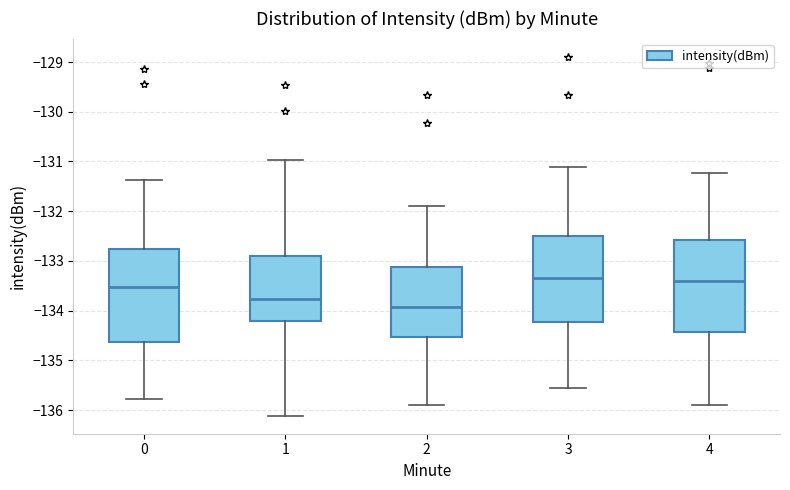

Where does the upper whisker of the box at x = 2 end on the y-axis? The values are not printed on the chart, so give them approximately, as read against the axis.

-131.9